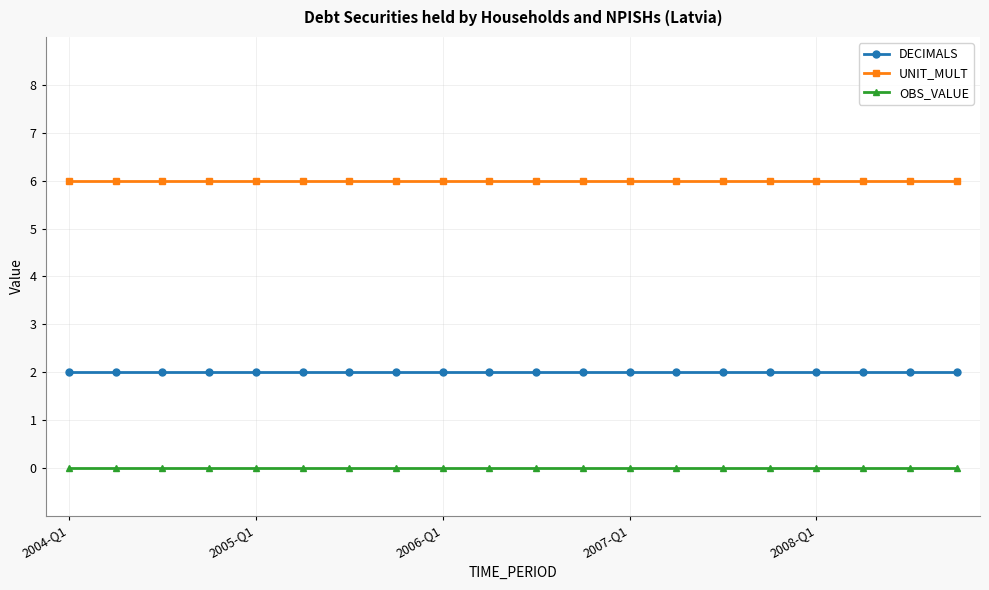

What is the average value of the UNIT_MULT series?

6